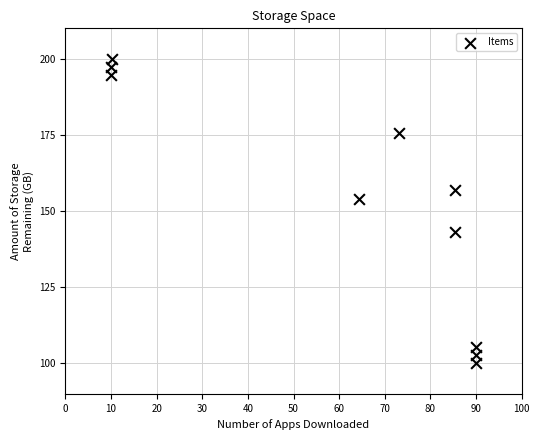

What Y value in the scatter plot is closest to 150?

154.1